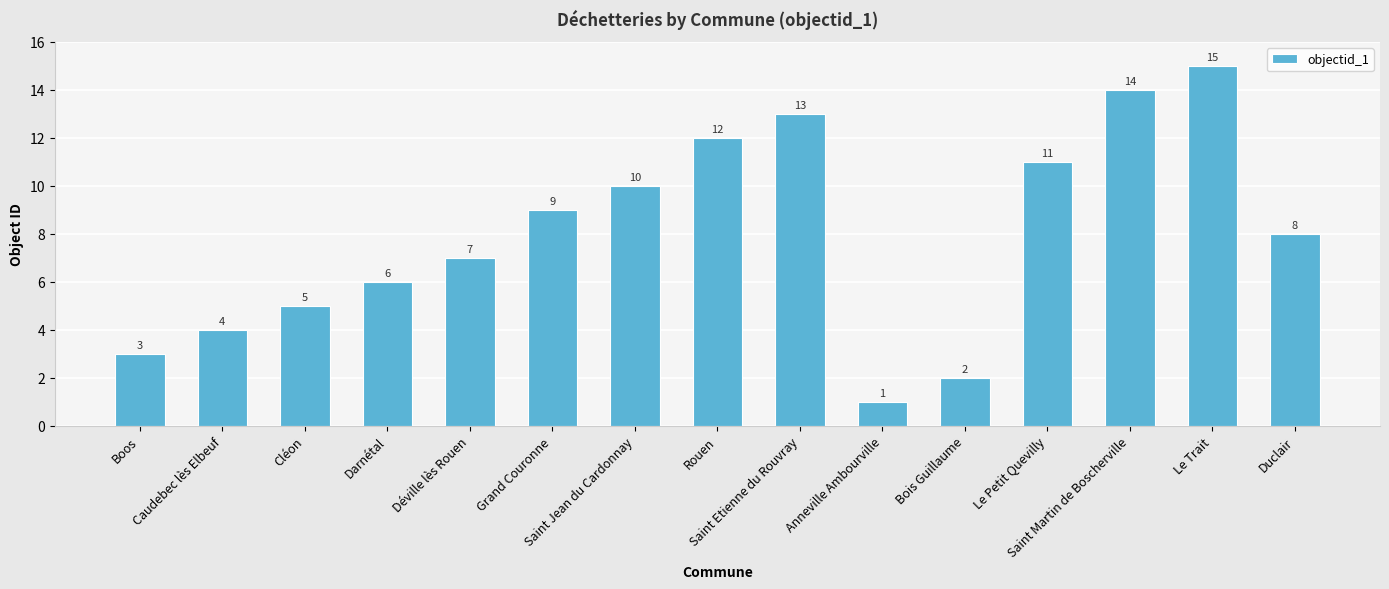

What is the difference between the maximum and minimum values?

14